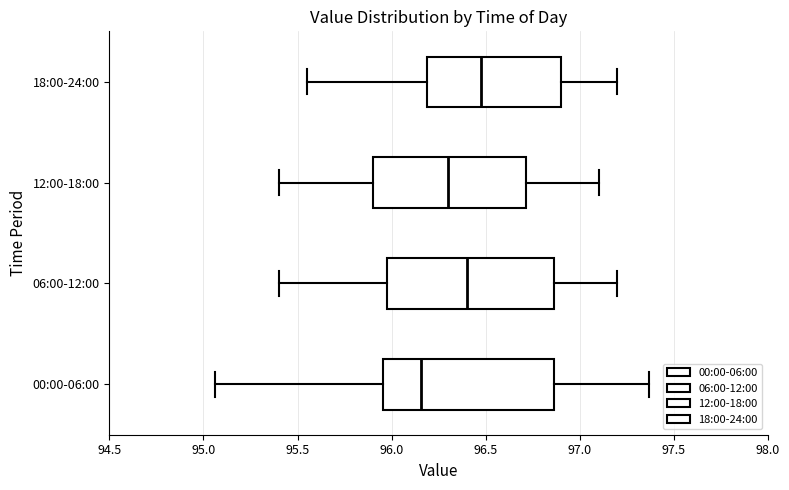

Reading bottom to top, transcribe this box plot: for each box, give where its median line is, the range the box spans, and where its two whiskers end, as read against the x-axis. The values are not printed on the chart, so give them approximately, as read against the axis.

00:00-06:00: median 96.15, box 95.95 to 96.85, whiskers 95.05 to 97.35
06:00-12:00: median 96.40, box 96.00 to 96.85, whiskers 95.40 to 97.20
12:00-18:00: median 96.30, box 95.90 to 96.70, whiskers 95.40 to 97.10
18:00-24:00: median 96.50, box 96.20 to 96.90, whiskers 95.55 to 97.20